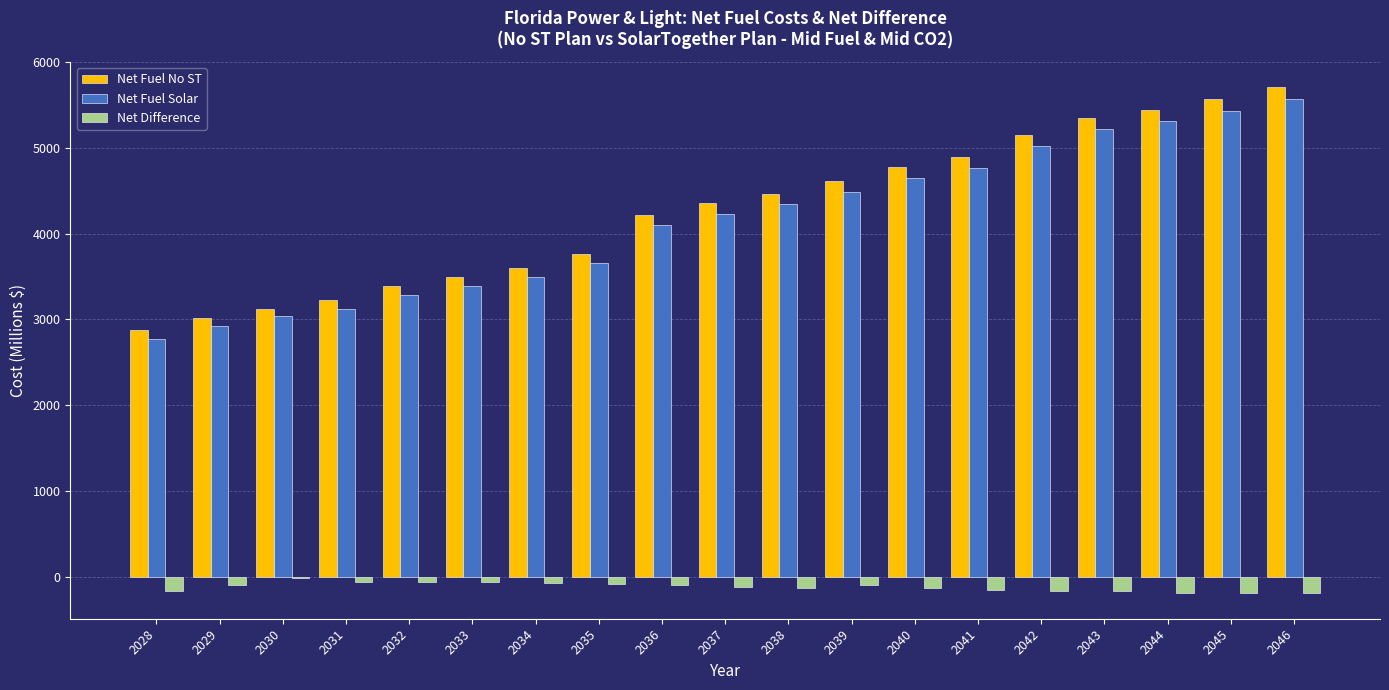

Is the value of Net Fuel No ST at 2041 greater than the value of Net Fuel Solar at 2040?

Yes